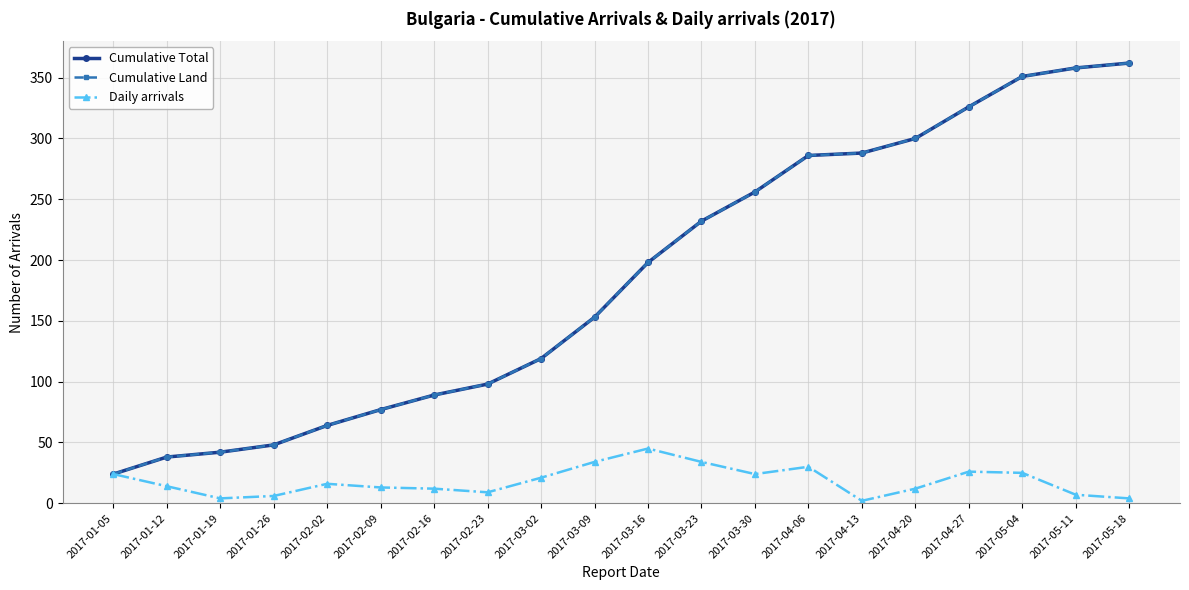

Is this an area chart (filled region under the line)?

No